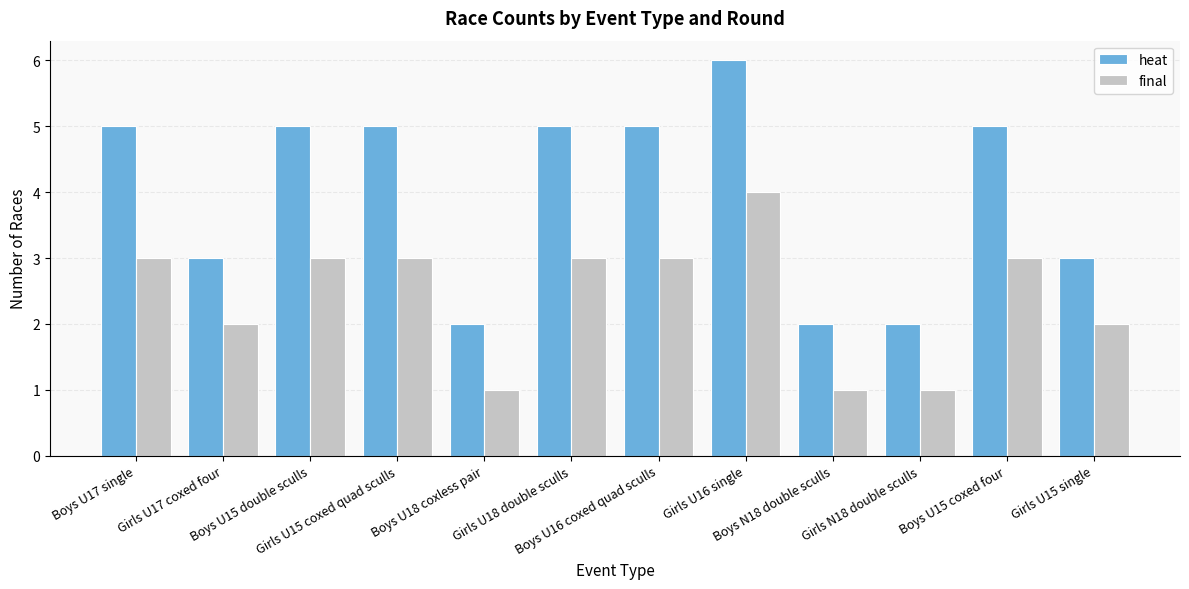

Does the chart contain any negative values?

No